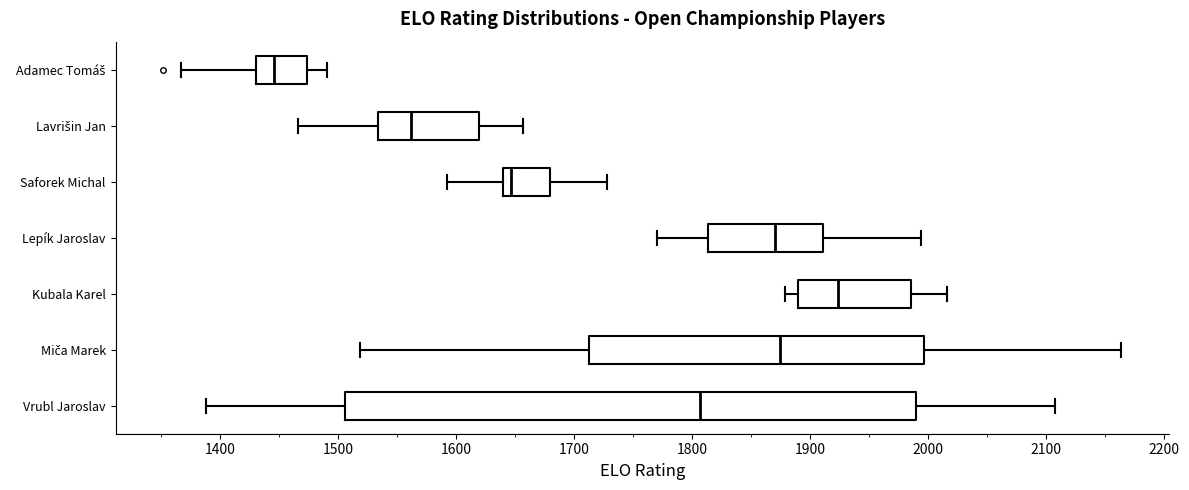

Reading bottom to top, read every box against the x-axis: the position of its median line, the range the box covers, and the ends of its whiskers. The values are not printed on the chart, so give them approximately, as read against the axis.

Vrubl Jaroslav: median 1810, box 1510 to 1990, whiskers 1390 to 2110
Miča Marek: median 1880, box 1710 to 2000, whiskers 1520 to 2160
Kubala Karel: median 1920, box 1890 to 1990, whiskers 1880 to 2020
Lepík Jaroslav: median 1870, box 1810 to 1910, whiskers 1770 to 1990
Saforek Michal: median 1650, box 1640 to 1680, whiskers 1590 to 1730
Lavrišin Jan: median 1560, box 1530 to 1620, whiskers 1470 to 1660
Adamec Tomáš: median 1450, box 1430 to 1470, whiskers 1370 to 1490